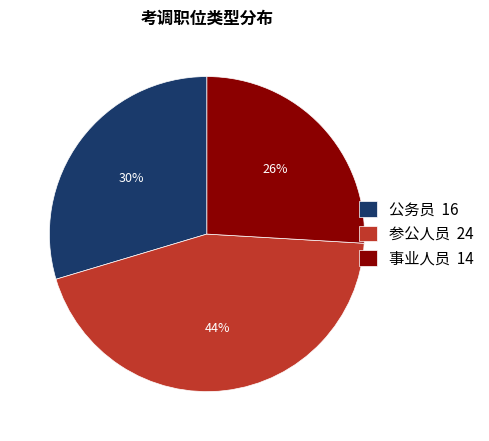

Combined, do 参公人员 24 and 事业人员 14 account for over 50%?

Yes